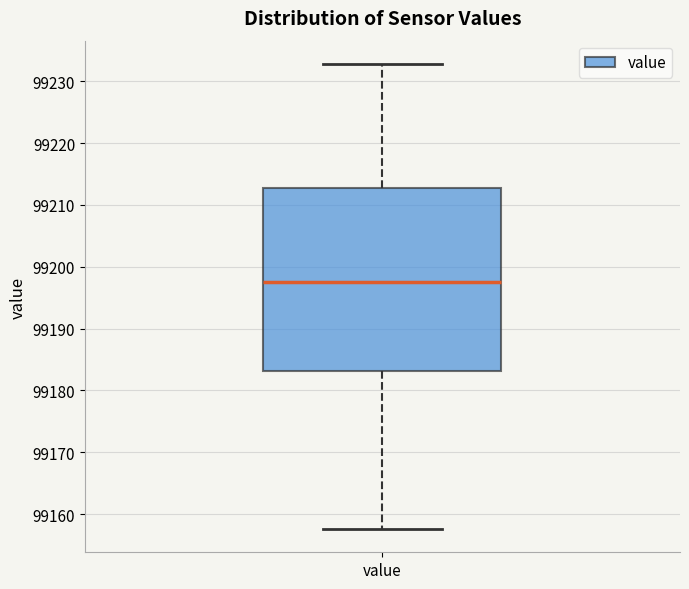

Where is the lower edge of the box for value on the y-axis? The values are not printed on the chart, so give them approximately, as read against the axis.

99183